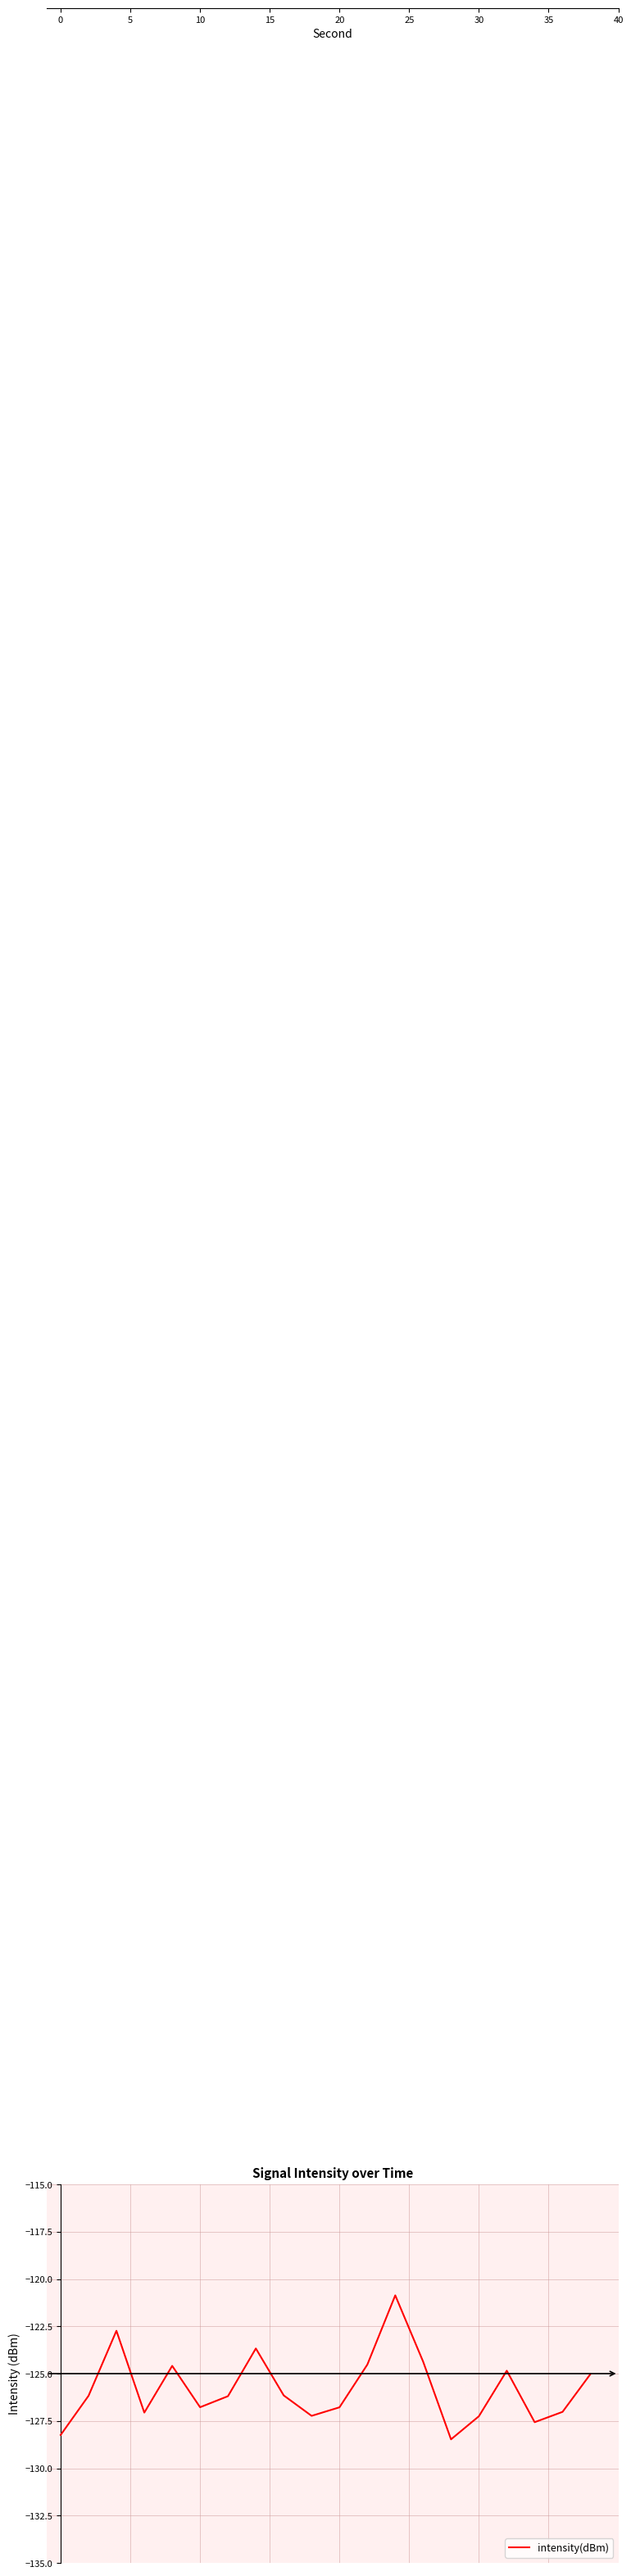

What is the difference between the maximum and minimum values?

7.6